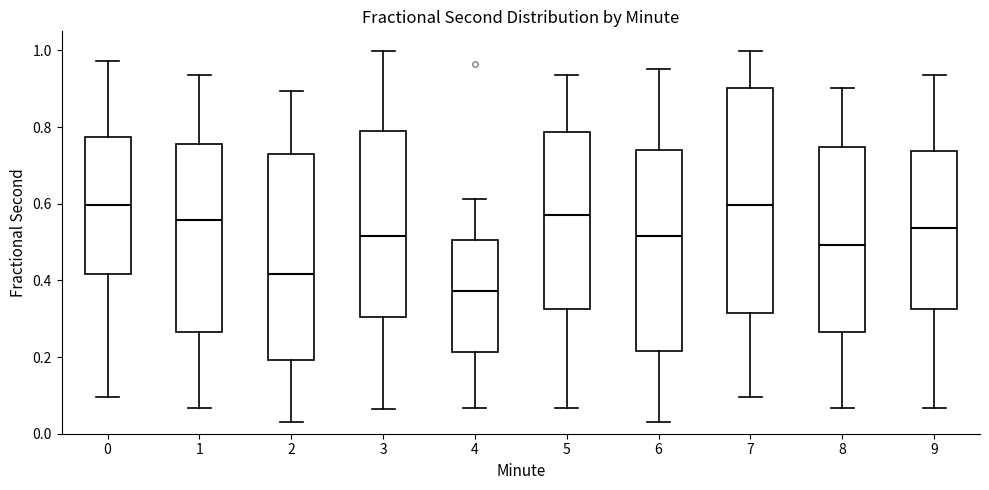

Where is the upper edge of the box at x = 6 on the y-axis? The values are not printed on the chart, so give them approximately, as read against the axis.

0.74